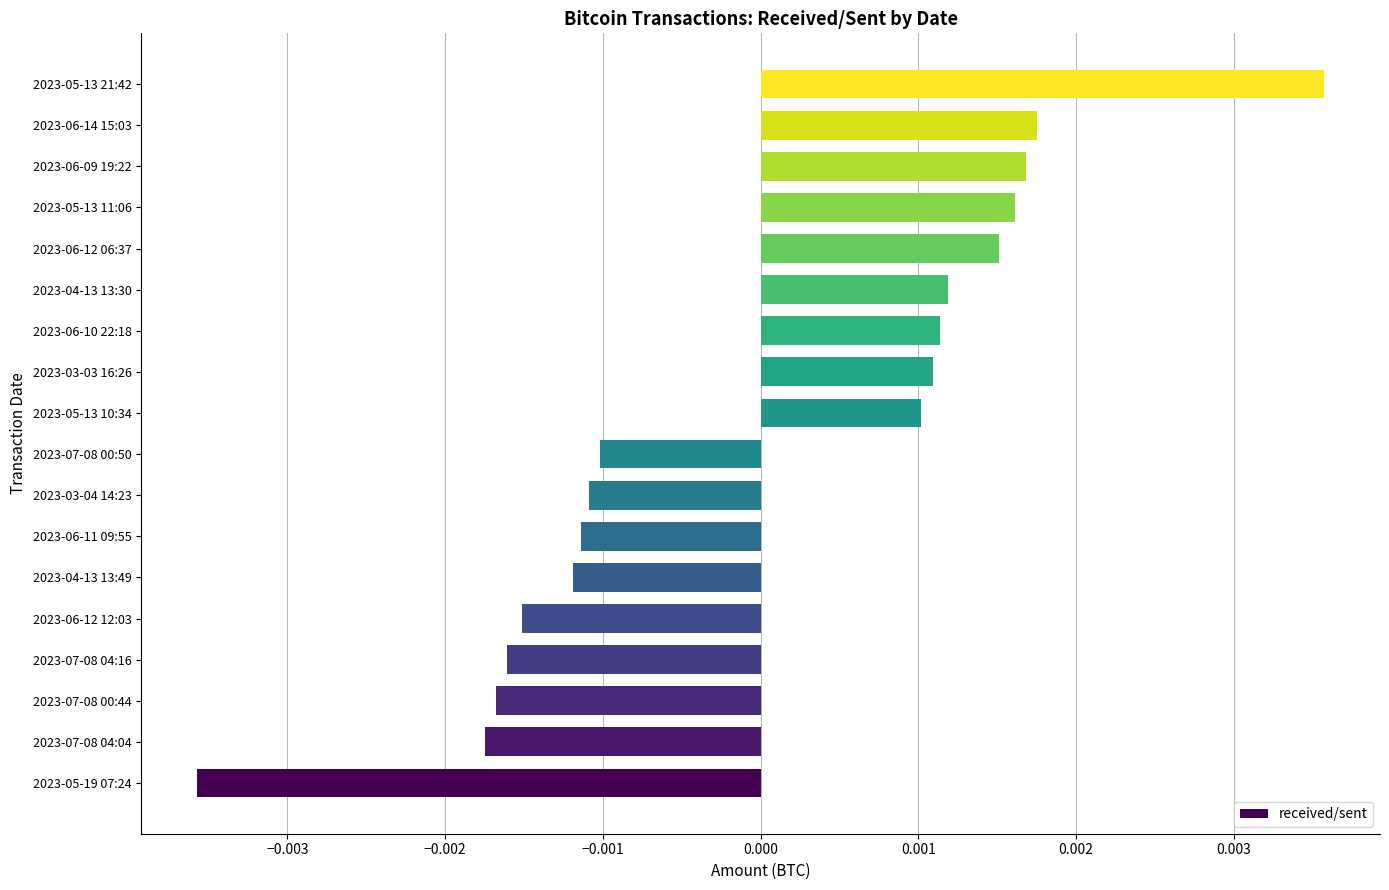

Count the number of values greater than 0.

9